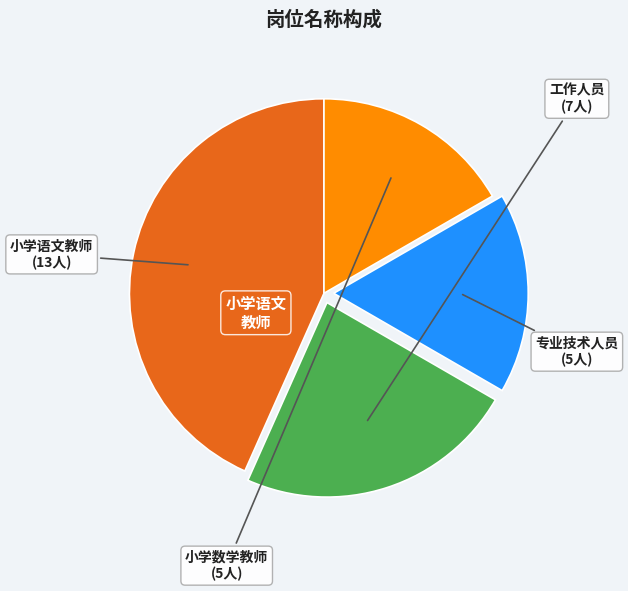

Is there a majority slice in this chart?

No